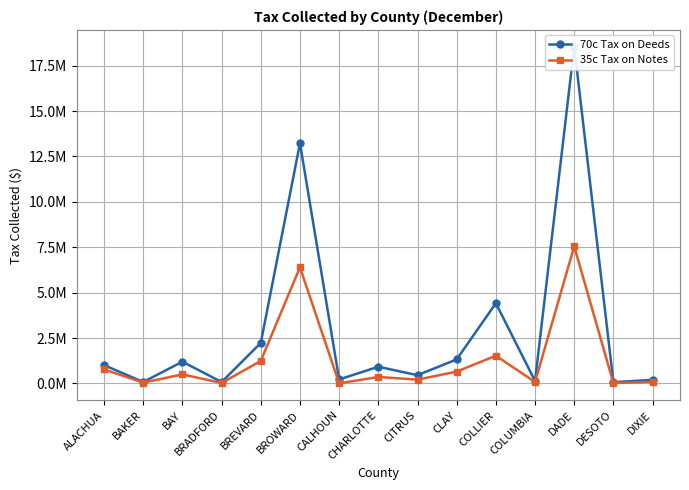

Reading left to right, extract all data points from this chart.

70c Tax on Deeds: 1007281.8	78915.9	1196989.5	76514.3	2232813.1	13229006.8	218924.3	919284.1	454603.8	1323489.3	4416962.9	132917.4	18538728.6	67110.1	199009.9
35c Tax on Notes: 770393.1	44215.2	496924.8	25023.2	1238731.2	6396616.5	3992.1	356896.0	208625.5	652331.8	1527003.1	77888.6	7551069.4	19805.5	88407.5